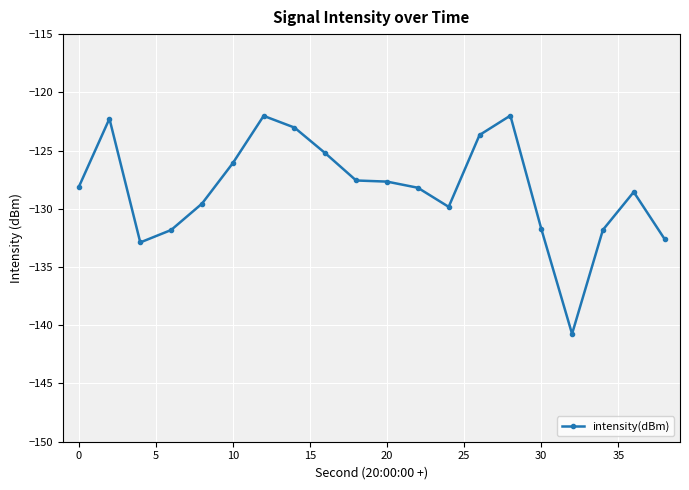

What is the average value?

-128.3